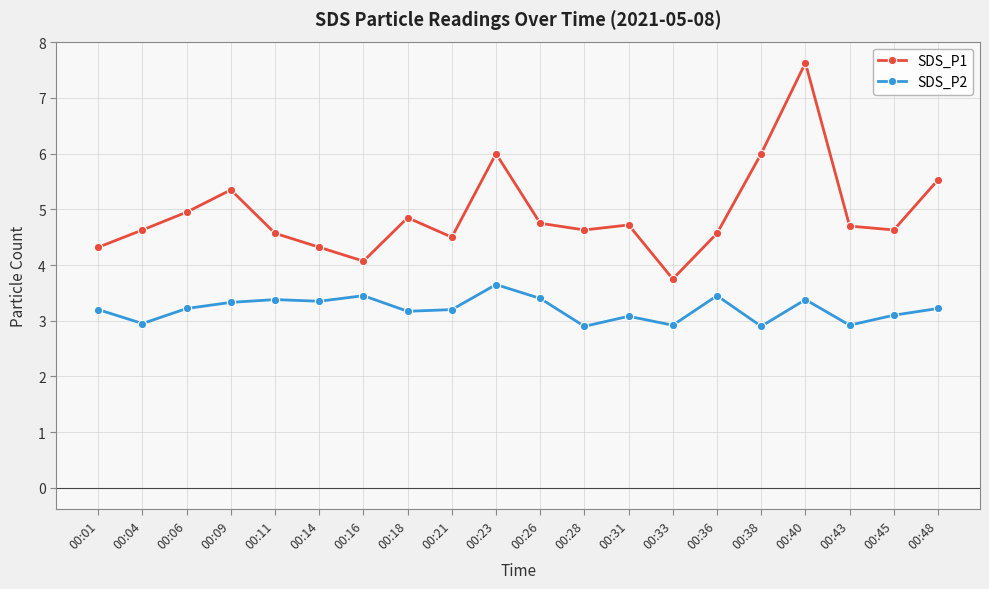

What is the difference between the SDS_P1 values at 00:28 and 00:36?

0.1